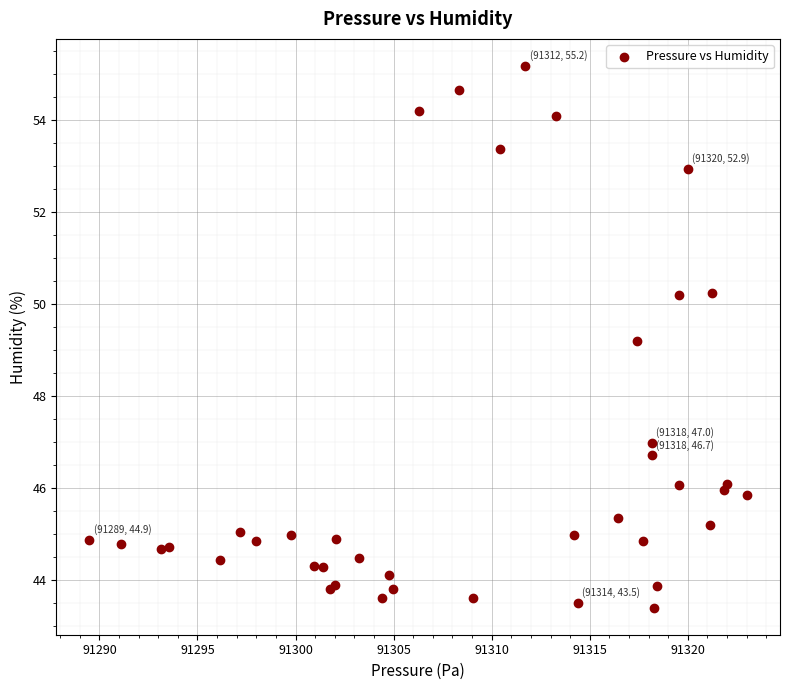

What Y value in the scatter plot is closest to 49?

49.2